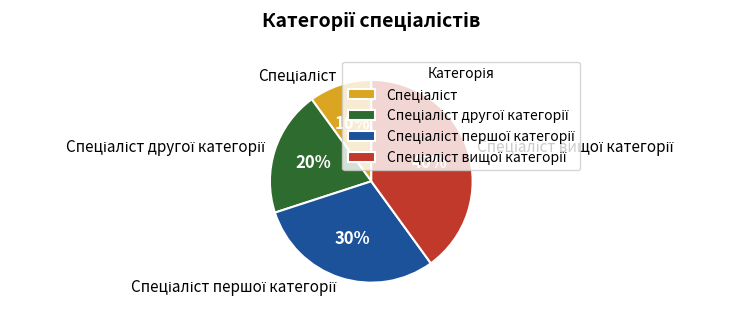

Does any single category account for the majority?

No